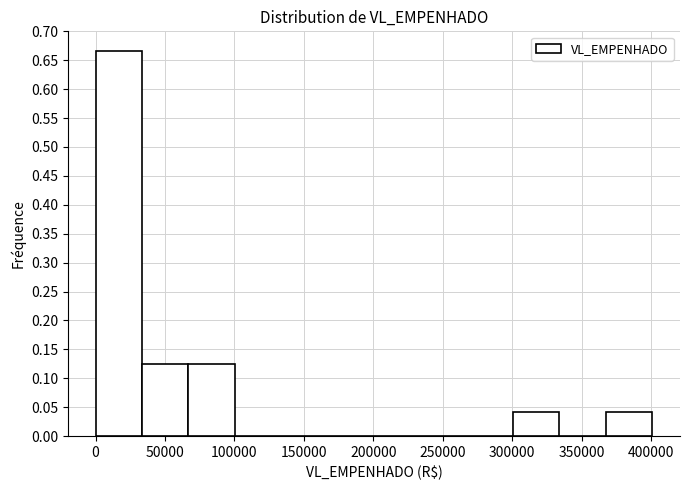

Reading left to right, list every bar in this chart as the range it spans on the x-axis followed by its height. Neither the bar edges nor the heights are printed on the chart, so give them approximately, as read against the axes.

0 to 35000: 0.665
35000 to 65000: 0.125
65000 to 100000: 0.125
100000 to 135000: 0
135000 to 165000: 0
165000 to 200000: 0
200000 to 235000: 0
235000 to 265000: 0
265000 to 300000: 0
300000 to 335000: 0.040
335000 to 365000: 0
365000 to 400000: 0.040